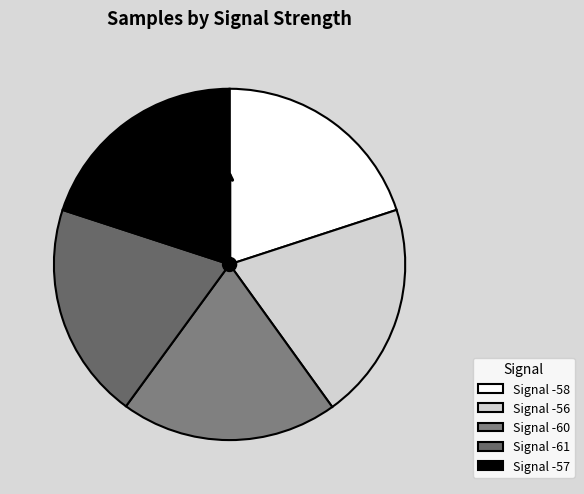

Is there any slice that represents more than half of the pie?

No